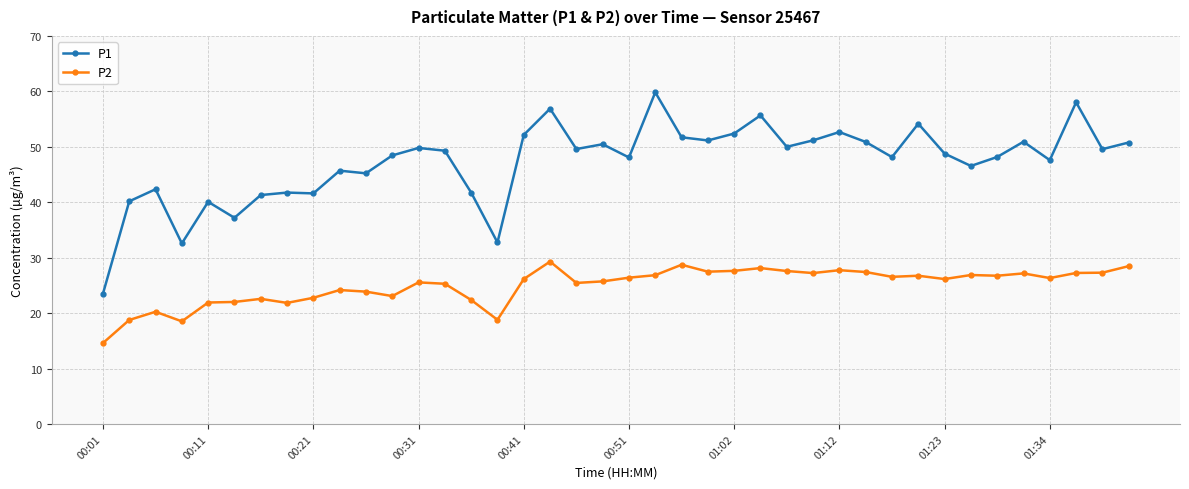

Which series has the largest range (max minus min)?

P1